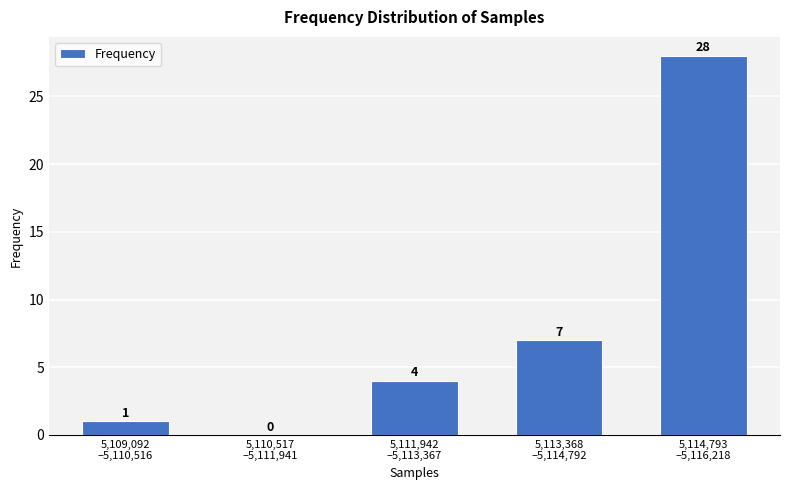

What is the maximum value shown in the chart?

28